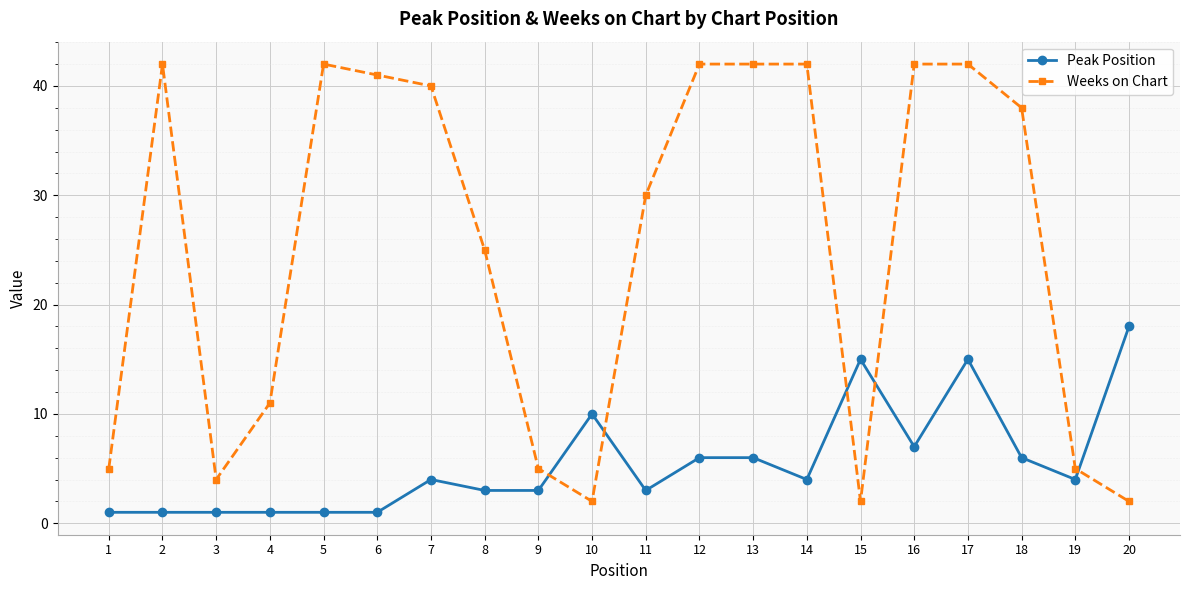

Reading left to right, transcribe all the data shown in this chart.

Peak Position: 1=1	2=1	3=1	4=1	5=1	6=1	7=4	8=3	9=3	10=10	11=3	12=6	13=6	14=4	15=15	16=7	17=15	18=6	19=4	20=18
Weeks on Chart: 1=5	2=42	3=4	4=11	5=42	6=41	7=40	8=25	9=5	10=2	11=30	12=42	13=42	14=42	15=2	16=42	17=42	18=38	19=5	20=2